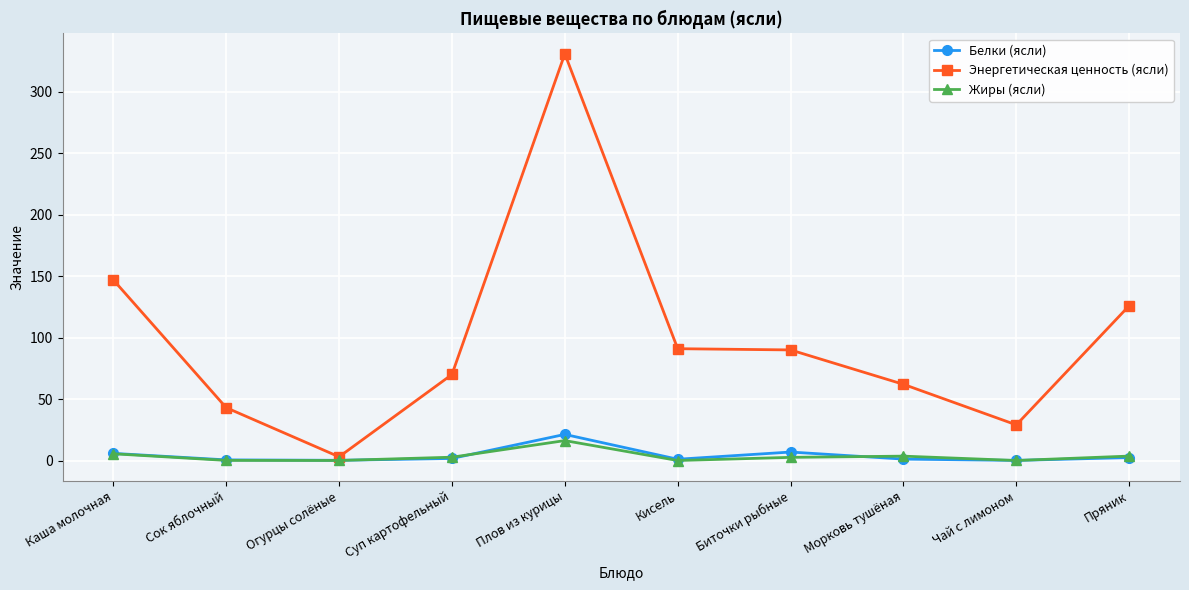

What is the highest value of the Энергетическая ценность (ясли) series?

331.0